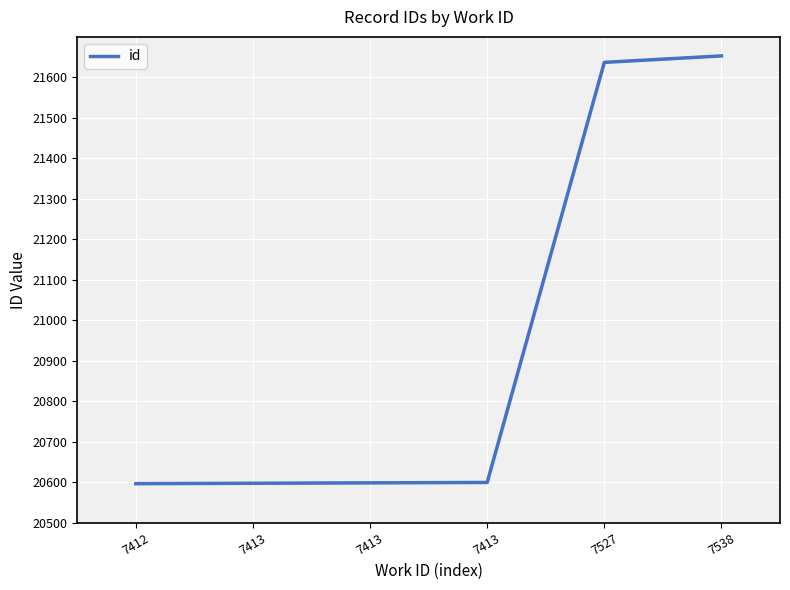

Does the chart have visible grid lines?

Yes